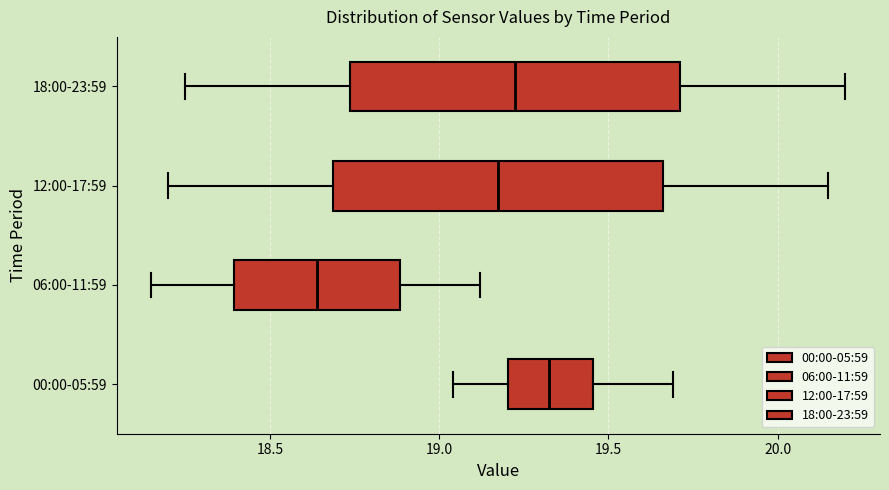

Reading bottom to top, transcribe this box plot: for each box, give where its median line is, the range the box spans, and where its two whiskers end, as read against the x-axis. The values are not printed on the chart, so give them approximately, as read against the axis.

00:00-05:59: median 19.35, box 19.20 to 19.45, whiskers 19.05 to 19.70
06:00-11:59: median 18.65, box 18.40 to 18.90, whiskers 18.15 to 19.10
12:00-17:59: median 19.20, box 18.70 to 19.65, whiskers 18.20 to 20.15
18:00-23:59: median 19.25, box 18.75 to 19.70, whiskers 18.25 to 20.20